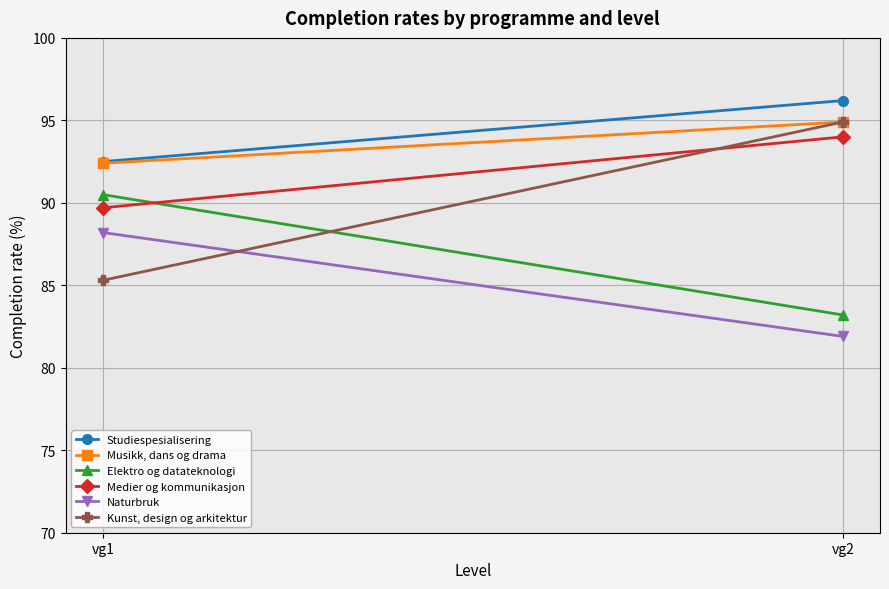

How many distinct data groups are displayed?

6